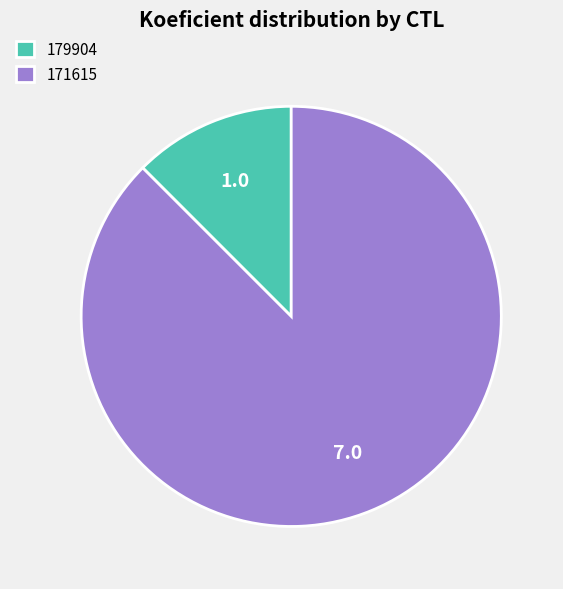

Which category has the smallest portion of the pie?

179904